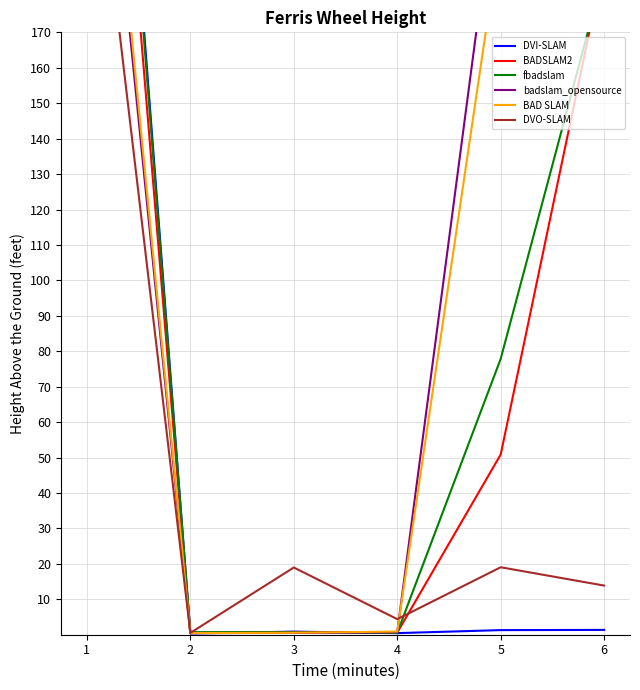

Where do DVI-SLAM and badslam_opensource first cross each other?

1 and 2